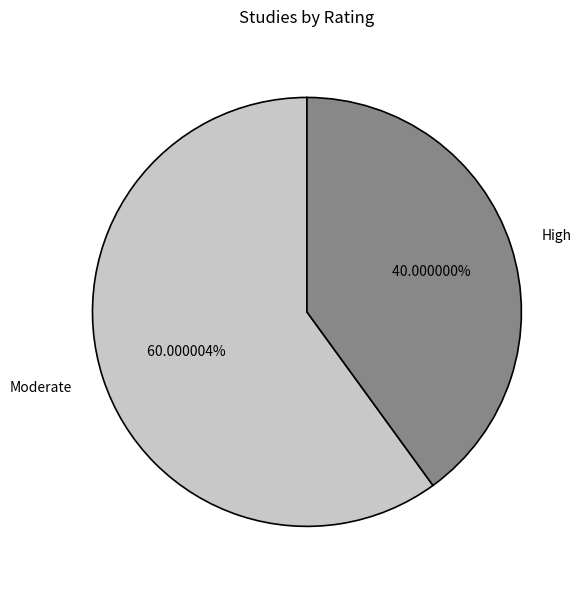

Count the number of slices in the pie.

2